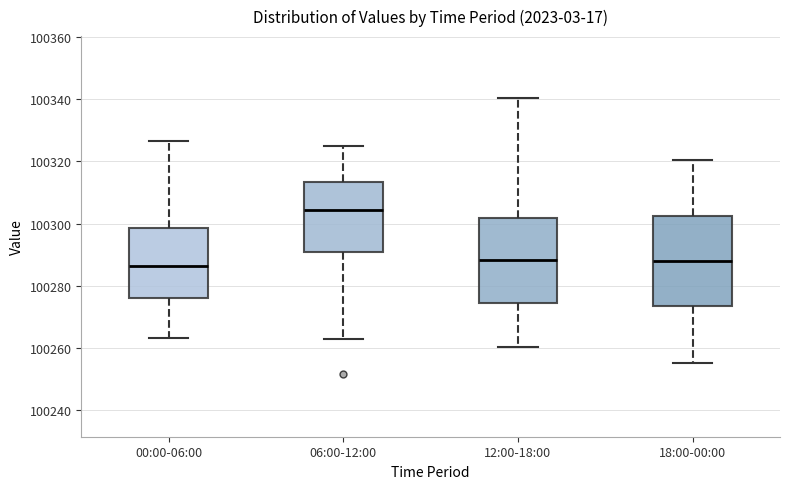

Reading left to right, read every box against the y-axis: the position of its median line, the range the box covers, and the ends of its whiskers. The values are not printed on the chart, so give them approximately, as read against the axis.

00:00-06:00: median 100286, box 100276 to 100298, whiskers 100264 to 100326
06:00-12:00: median 100304, box 100290 to 100314, whiskers 100264 to 100324
12:00-18:00: median 100288, box 100274 to 100302, whiskers 100260 to 100340
18:00-00:00: median 100288, box 100274 to 100302, whiskers 100256 to 100320